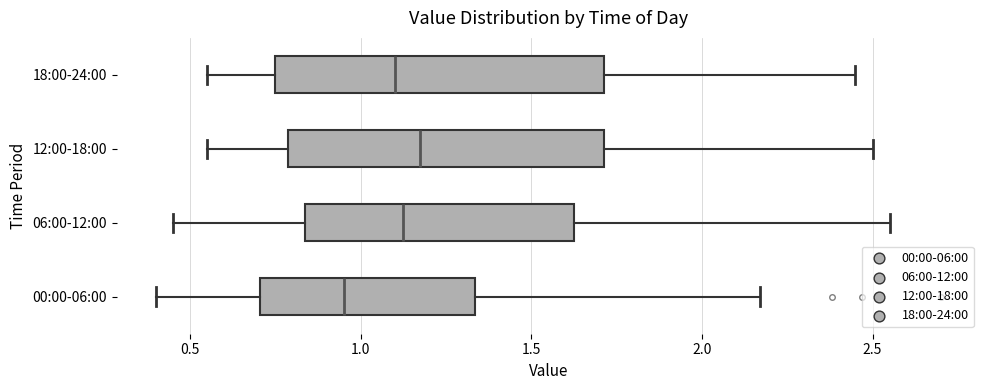

Reading bottom to top, transcribe this box plot: for each box, give where its median line is, the range the box spans, and where its two whiskers end, as read against the x-axis. The values are not printed on the chart, so give them approximately, as read against the axis.

00:00-06:00: median 0.95, box 0.70 to 1.35, whiskers 0.40 to 2.15
06:00-12:00: median 1.15, box 0.85 to 1.65, whiskers 0.45 to 2.55
12:00-18:00: median 1.20, box 0.80 to 1.70, whiskers 0.55 to 2.50
18:00-24:00: median 1.10, box 0.75 to 1.70, whiskers 0.55 to 2.45